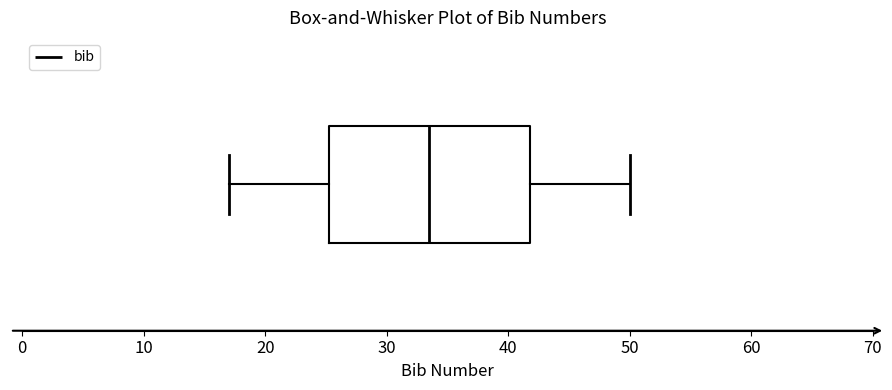

Read this box plot against the x-axis: the position of the median line, the range covered by the box, and the ends of both whiskers. The values are not printed on the chart, so give them approximately, as read against the axis.

median 34, box 25 to 42, whiskers 17 to 50